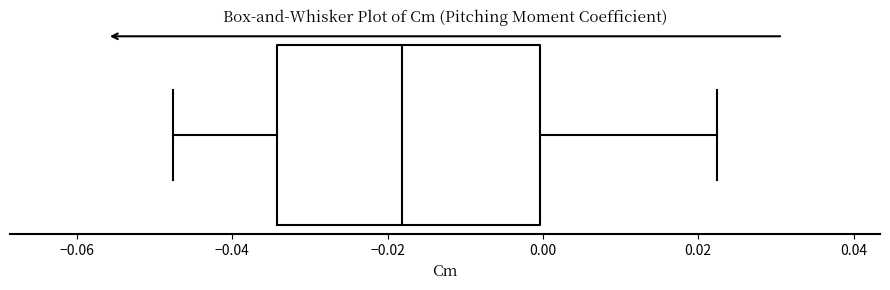

Transcribe this box plot: give where the median line is, the range the box spans, and where the two whiskers end, as read against the x-axis. The values are not printed on the chart, so give them approximately, as read against the axis.

median -0.018, box -0.034 to 0.000, whiskers -0.048 to 0.022